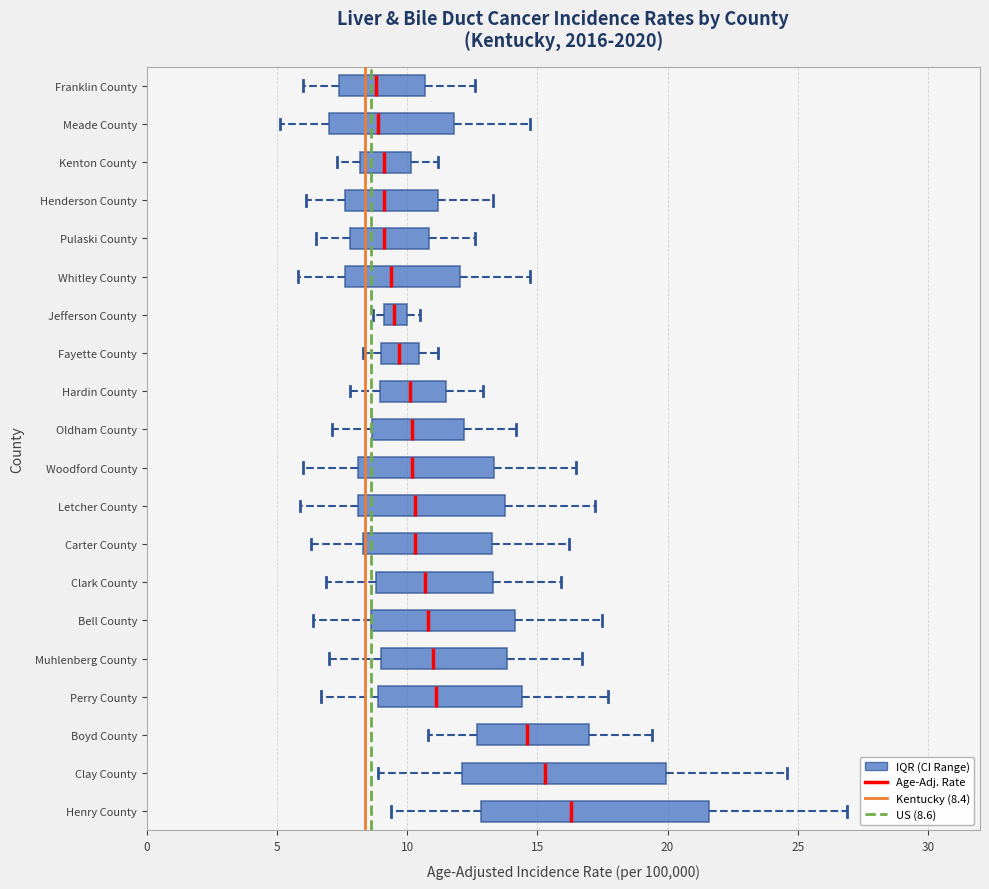

Reading bottom to top, read every box against the x-axis: the position of its median line, the range the box covers, and the ends of its whiskers. The values are not printed on the chart, so give them approximately, as read against the axis.

Henry County: median 16.5, box 13.0 to 21.5, whiskers 9.5 to 27.0
Clay County: median 15.5, box 12.0 to 20.0, whiskers 9.0 to 24.5
Boyd County: median 14.5, box 12.5 to 17.0, whiskers 11.0 to 19.5
Perry County: median 11.0, box 9.0 to 14.5, whiskers 6.5 to 17.5
Muhlenberg County: median 11.0, box 9.0 to 14.0, whiskers 7.0 to 16.5
Bell County: median 11.0, box 8.5 to 14.0, whiskers 6.5 to 17.5
Clark County: median 10.5, box 9.0 to 13.5, whiskers 7.0 to 16.0
Carter County: median 10.5, box 8.5 to 13.5, whiskers 6.5 to 16.0
Letcher County: median 10.5, box 8.0 to 14.0, whiskers 6.0 to 17.0
Woodford County: median 10.0, box 8.0 to 13.5, whiskers 6.0 to 16.5
Oldham County: median 10.0, box 8.5 to 12.0, whiskers 7.0 to 14.0
Hardin County: median 10.0, box 9.0 to 11.5, whiskers 8.0 to 13.0
Fayette County: median 9.5, box 9.0 to 10.5, whiskers 8.5 to 11.0
Jefferson County: median 9.5, box 9.0 to 10.0, whiskers 8.5 to 10.5
Whitley County: median 9.5, box 7.5 to 12.0, whiskers 6.0 to 14.5
Pulaski County: median 9.0, box 8.0 to 11.0, whiskers 6.5 to 12.5
Henderson County: median 9.0, box 7.5 to 11.0, whiskers 6.0 to 13.5
Kenton County: median 9.0, box 8.0 to 10.0, whiskers 7.5 to 11.0
Meade County: median 9.0, box 7.0 to 12.0, whiskers 5.0 to 14.5
Franklin County: median 9.0, box 7.5 to 10.5, whiskers 6.0 to 12.5